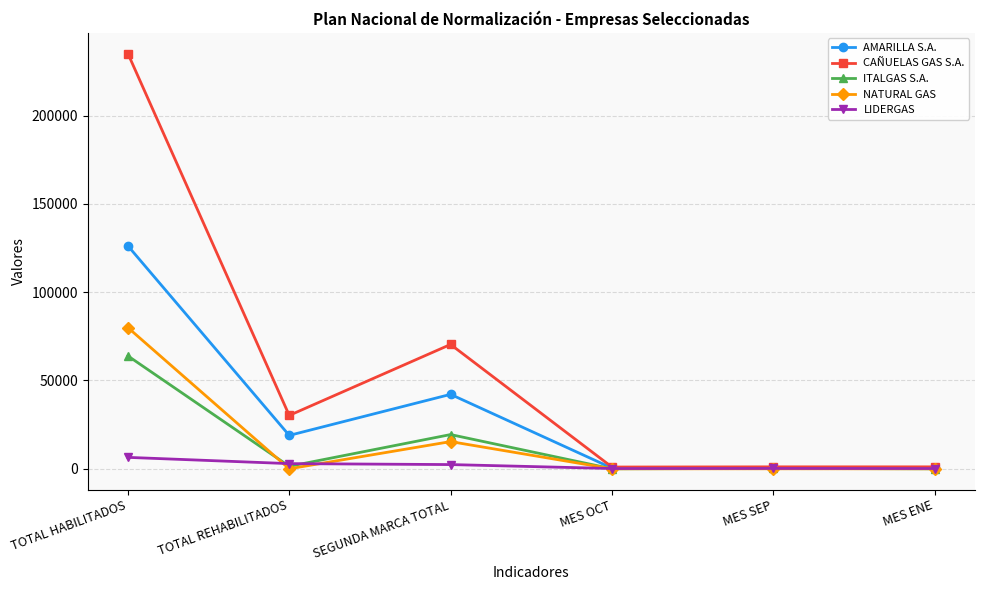

At how many categories does at least one series exceed 26839?

3